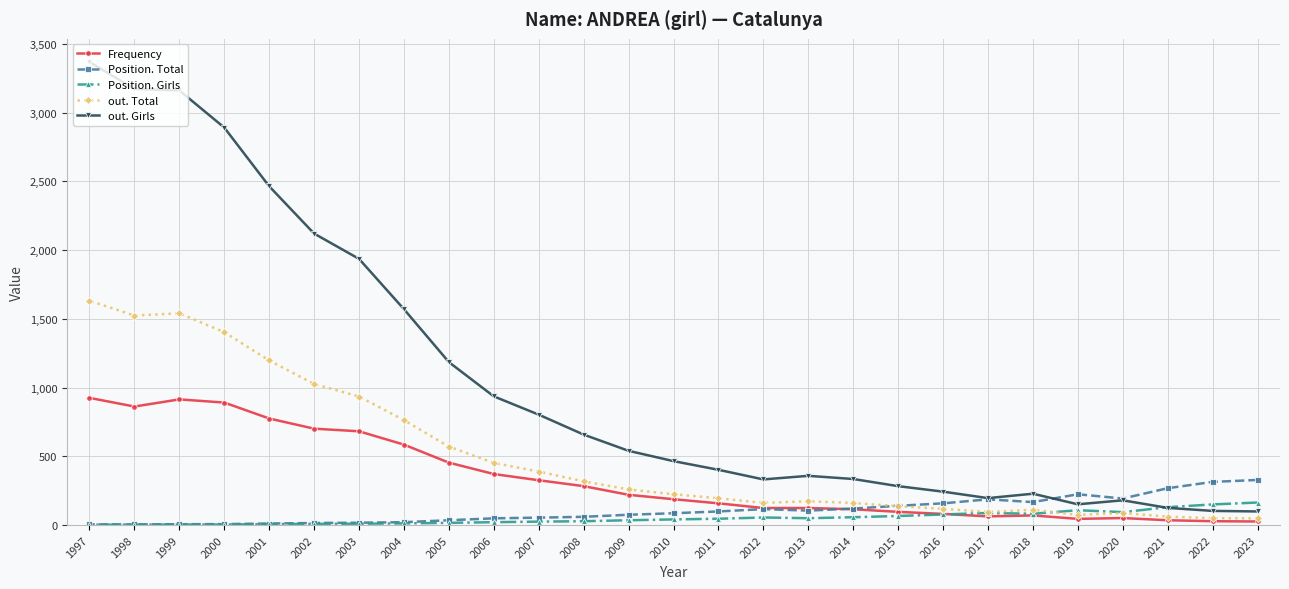

True or false: Position. Girls and Position. Total intersect in this chart.

False